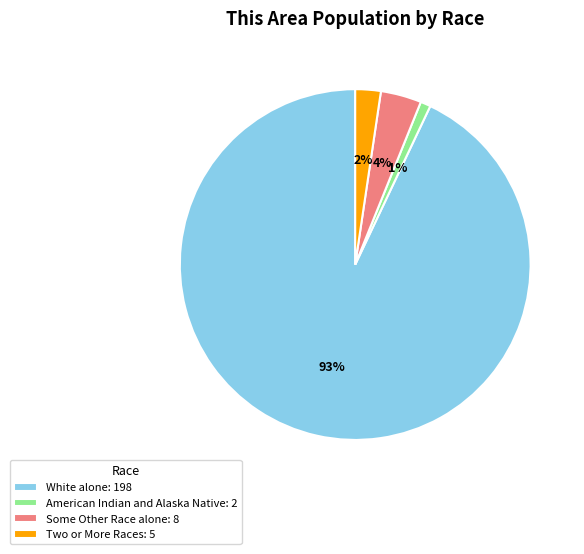

To the nearest percent, what portion does Some Other Race alone: 8 represent?

4%